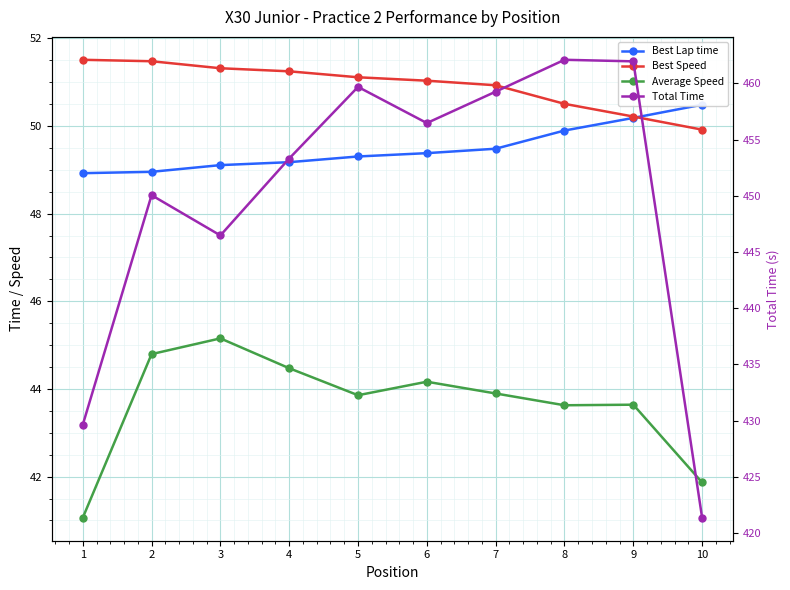

Reading left to right, extract all data points from this chart.

Best Lap time: 1=48.9	2=49.0	3=49.1	4=49.2	5=49.3	6=49.4	7=49.5	8=49.9	9=50.2	10=50.5
Best Speed: 1=51.5	2=51.5	3=51.3	4=51.2	5=51.1	6=51.0	7=50.9	8=50.5	9=50.2	10=49.9
Average Speed: 1=41.1	2=44.8	3=45.2	4=44.5	5=43.9	6=44.2	7=43.9	8=43.6	9=43.6	10=41.9
Total Time: 1=429.6	2=450.0	3=446.5	4=453.3	5=459.7	6=456.5	7=459.3	8=462.1	9=462.0	10=421.3